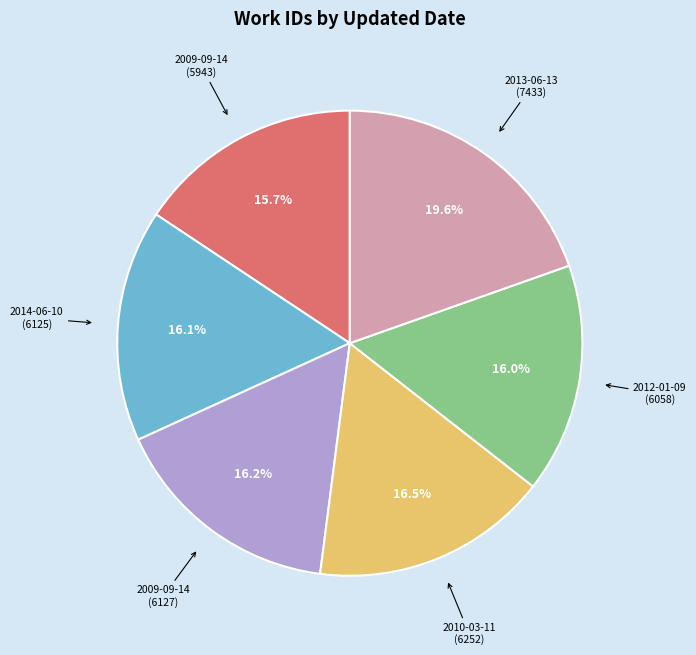

Does any single category account for the majority?

No